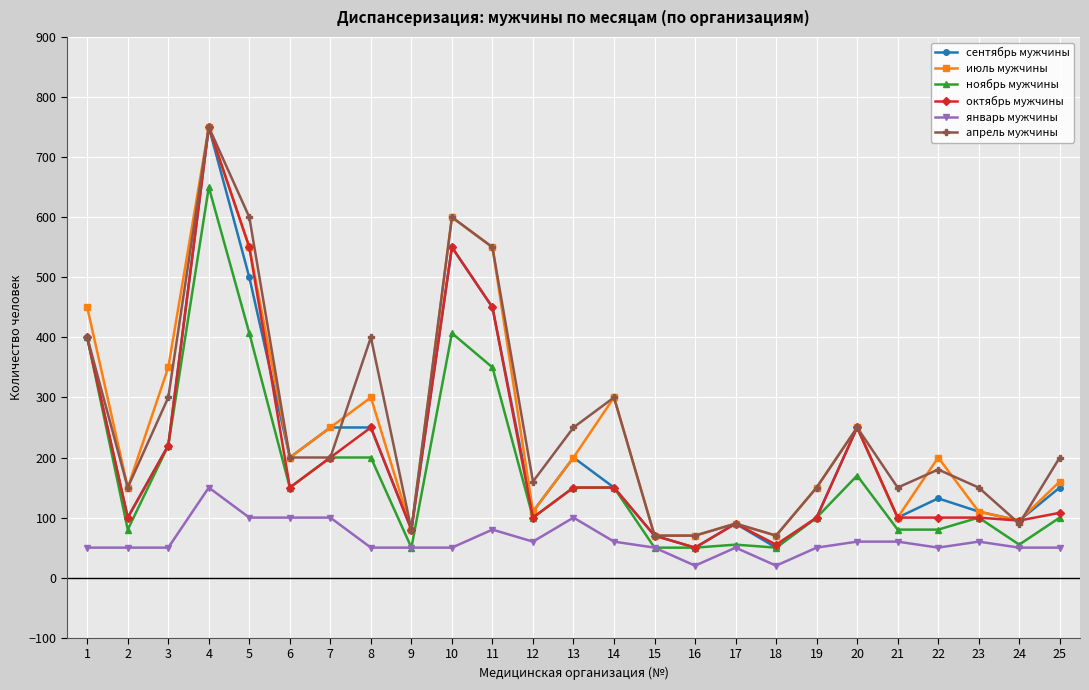

Between 10 and 23, which series saw the biggest shift?

июль мужчины